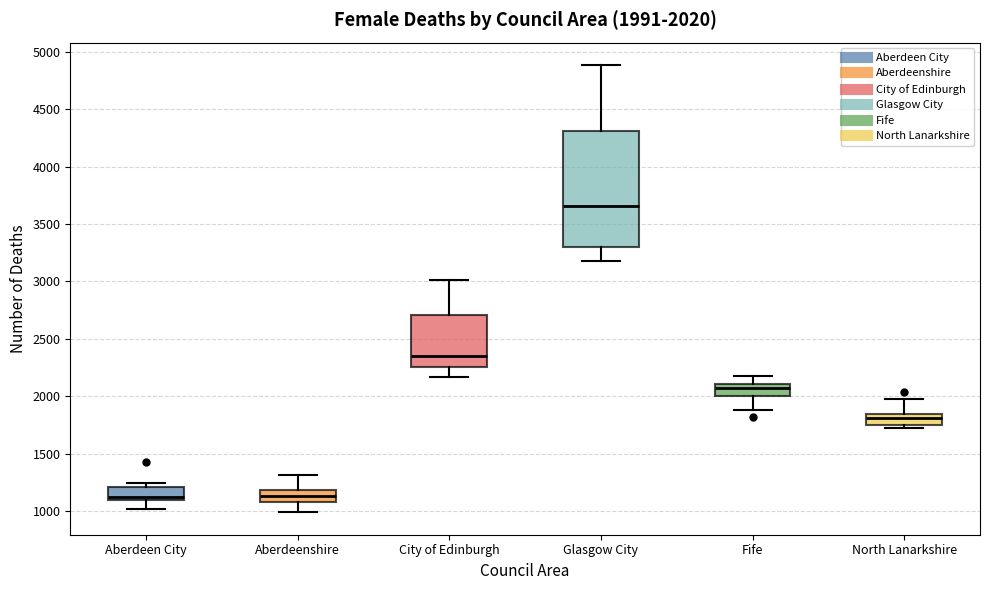

Which box has the highest median line?

Glasgow City